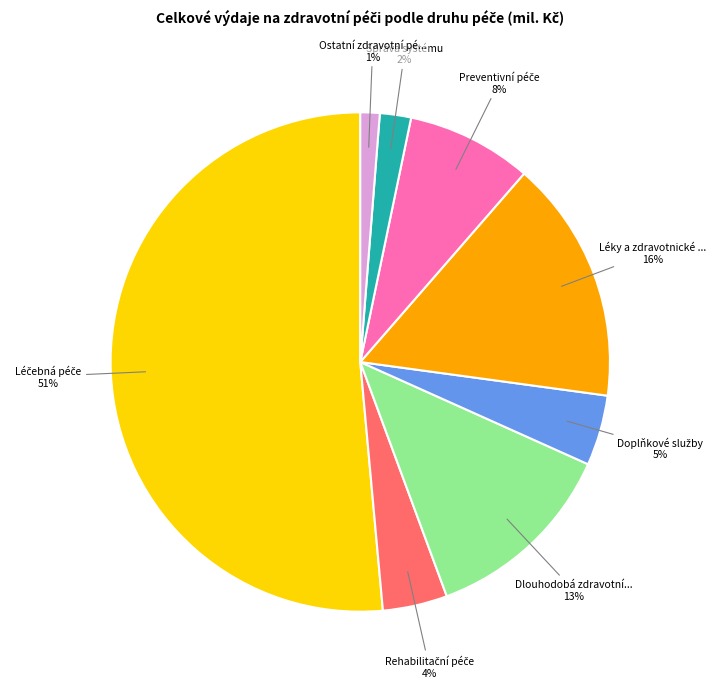

To the nearest percent, what is the difference between the largest and smallest slice percentages?

50%